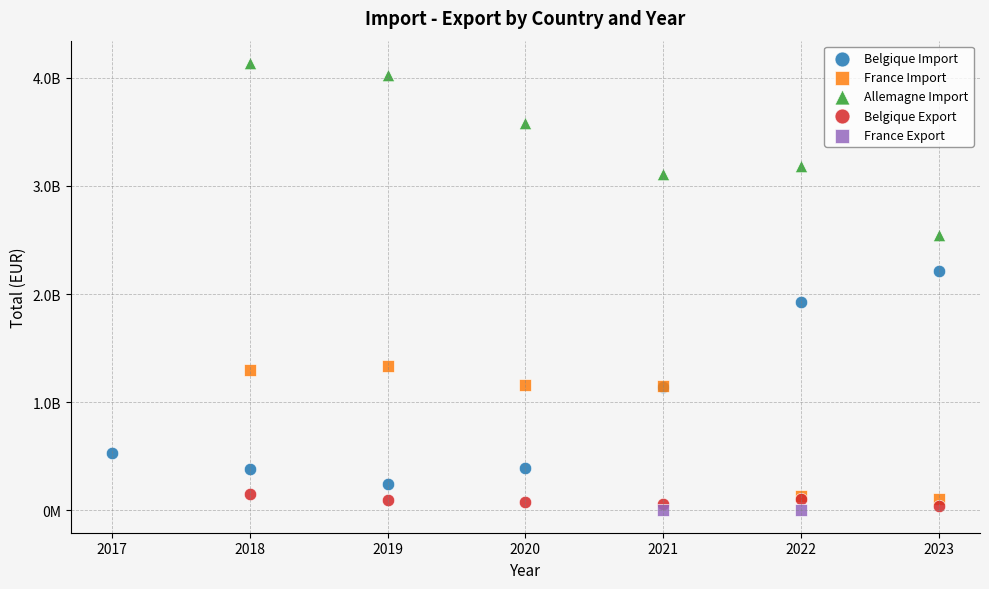

What are all the series names shown in the legend?

Belgique Import, France Import, Allemagne Import, Belgique Export, France Export